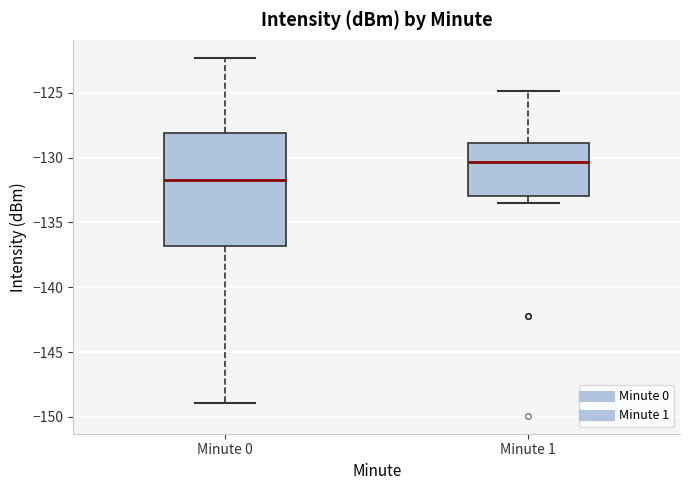

Where does the upper whisker of the box for Minute 0 end on the y-axis? The values are not printed on the chart, so give them approximately, as read against the axis.

-122.5